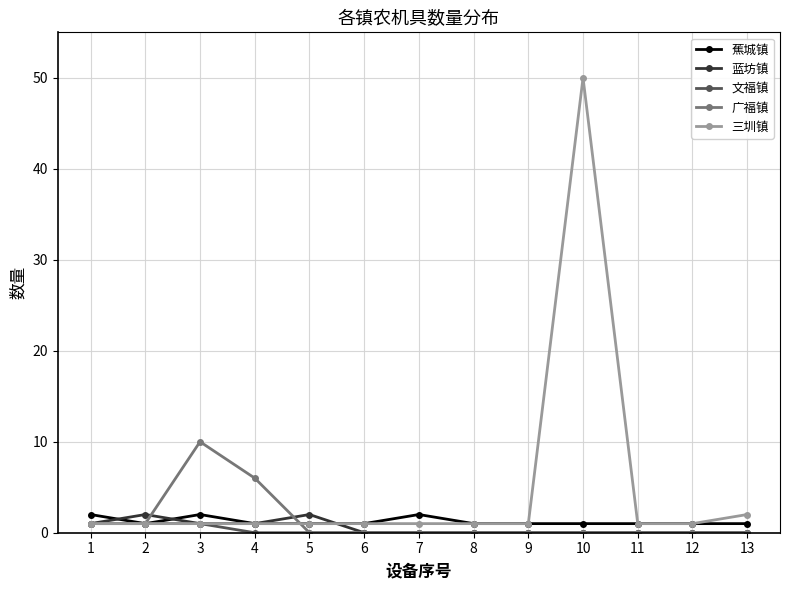

What is the spread (max minus min) of values at 5?

2